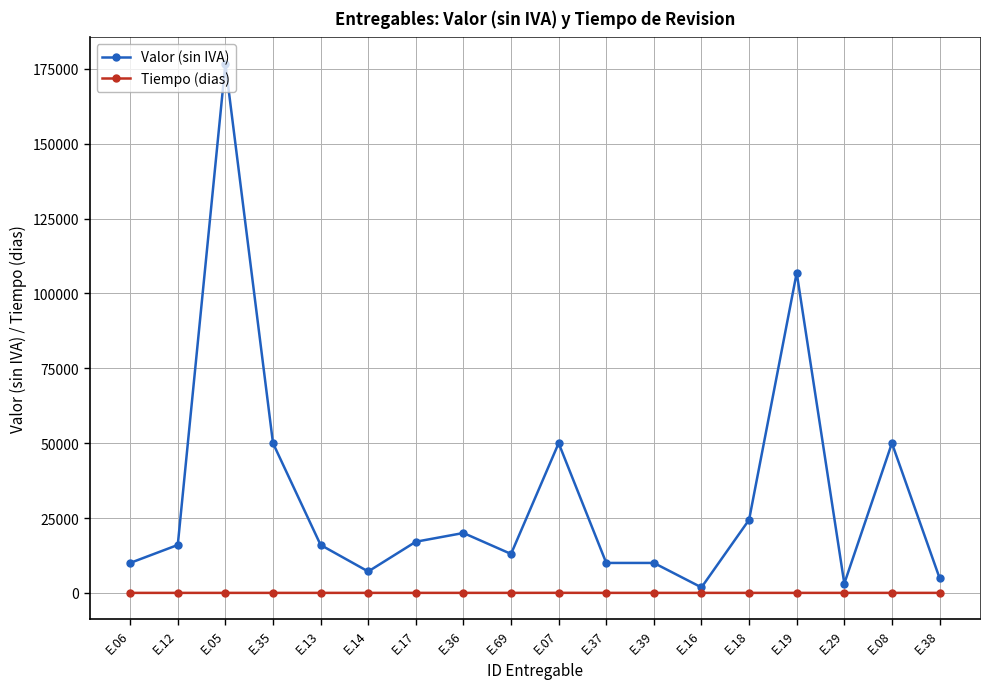

What is the difference between the Tiempo (dias) values at E.39 and E.07?

15.0